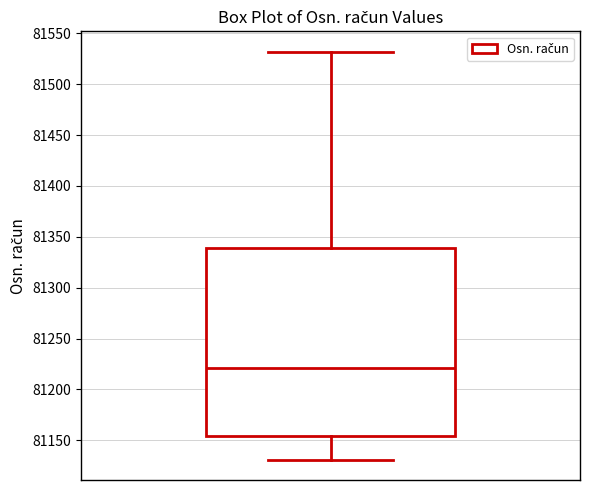

Read this box plot against the y-axis: the position of the median line, the range covered by the box, and the ends of both whiskers. The values are not printed on the chart, so give them approximately, as read against the axis.

median 81220, box 81155 to 81340, whiskers 81130 to 81530